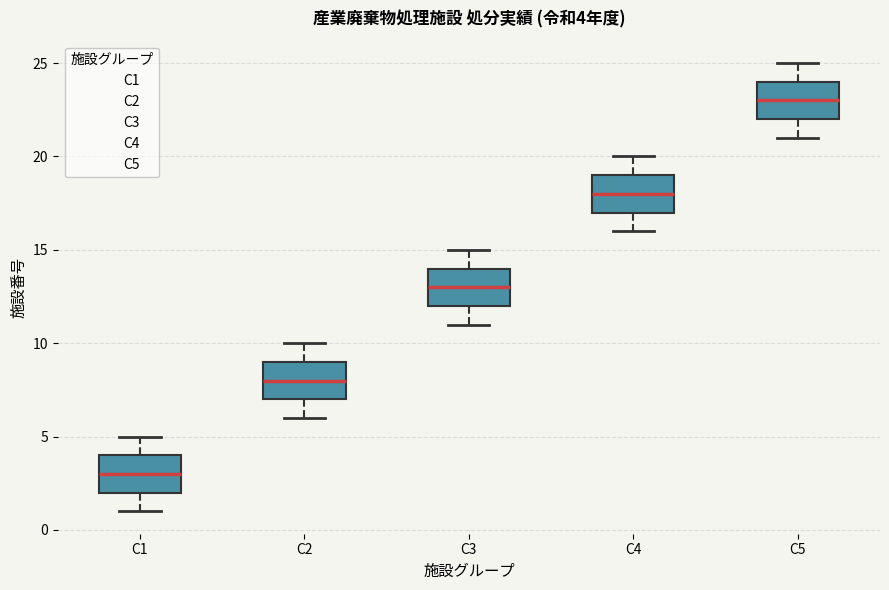

Which box has the lowest median line?

C1